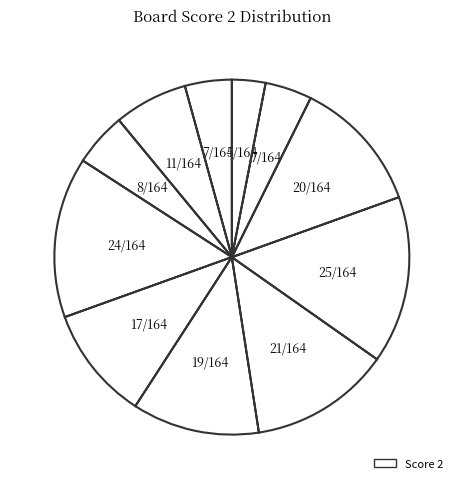

Count the number of slices in the pie.

11